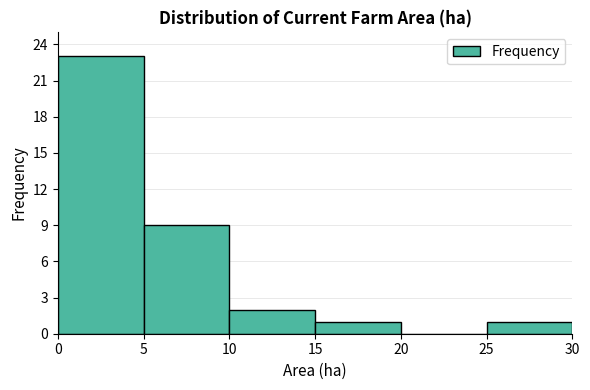

Which range on the x-axis has the tallest bar?

0 to 5